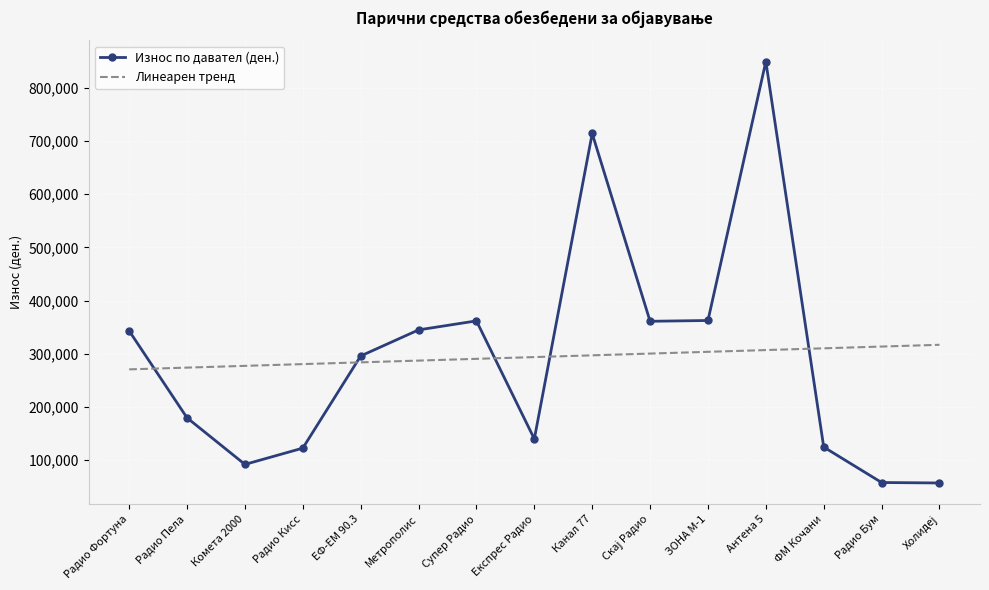

Is it true that Износ по давател (ден.) equals 520181.3 at ЕФ-ЕМ 90.3?

False